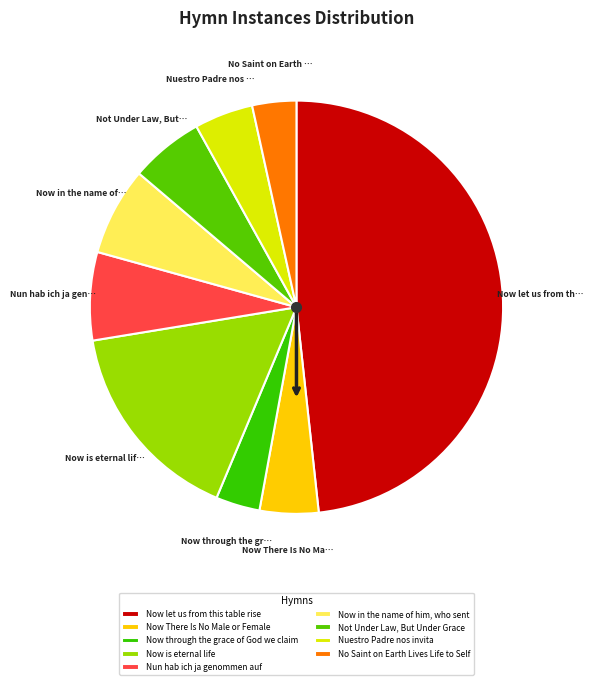

How many segments does this pie chart have?

9